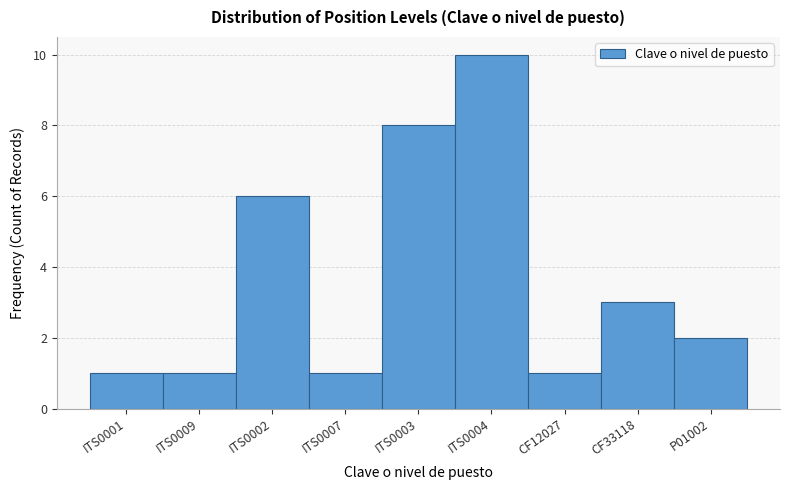

Reading right to left, what are all the values shown in this chart?

2	3	1	10	8	1	6	1	1